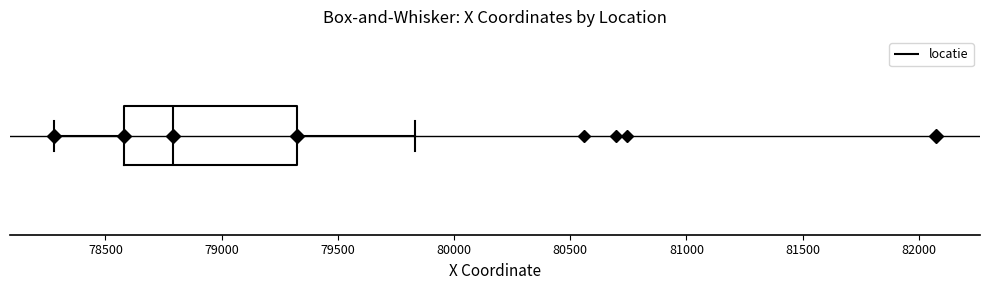

Read this box plot against the x-axis: the position of the median line, the range covered by the box, and the ends of both whiskers. The values are not printed on the chart, so give them approximately, as read against the axis.

median 78800, box 78600 to 79350, whiskers 78300 to 79850